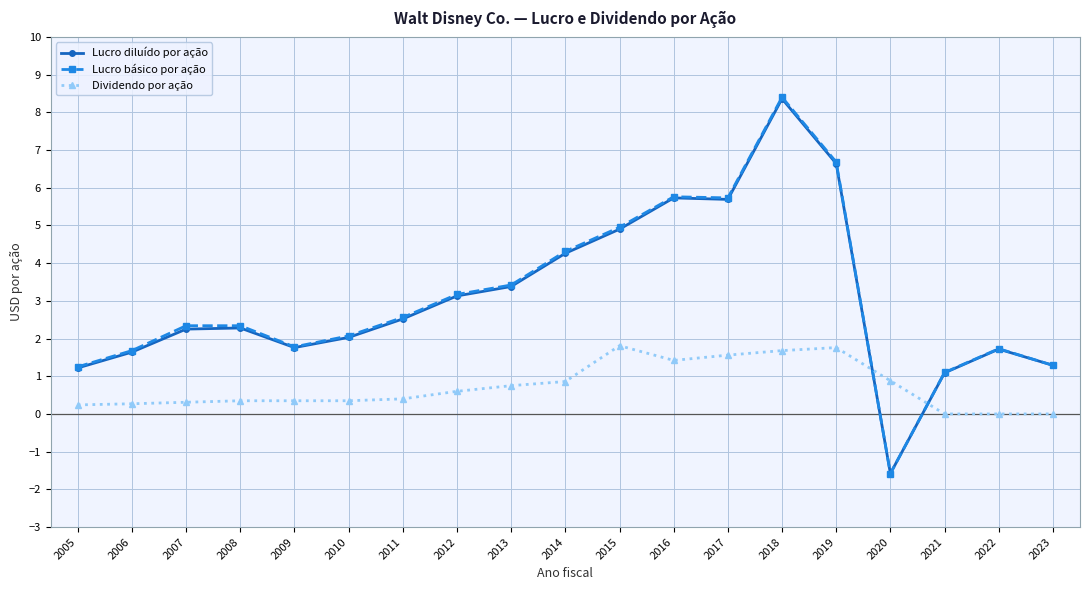

What is the spread (max minus min) of values at 2006?

1.4